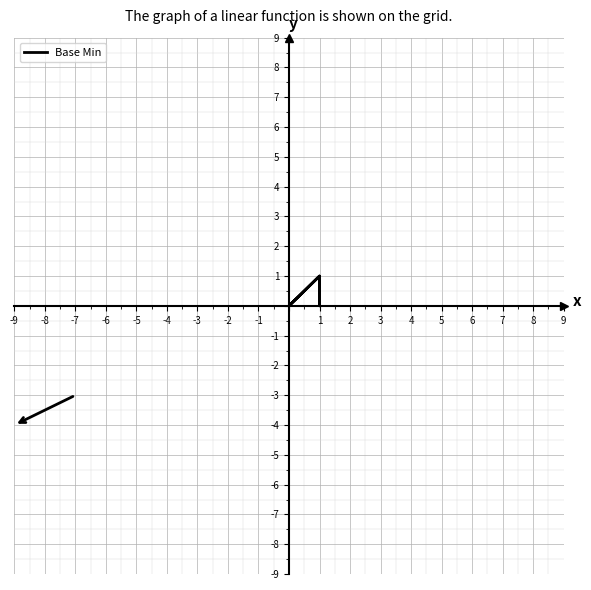

What is the maximum value shown in the chart?

1